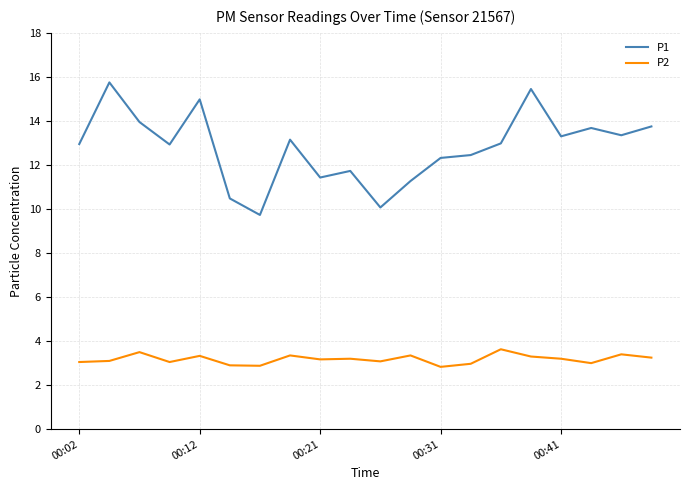

True or false: P1 and P2 cross at least once.

False